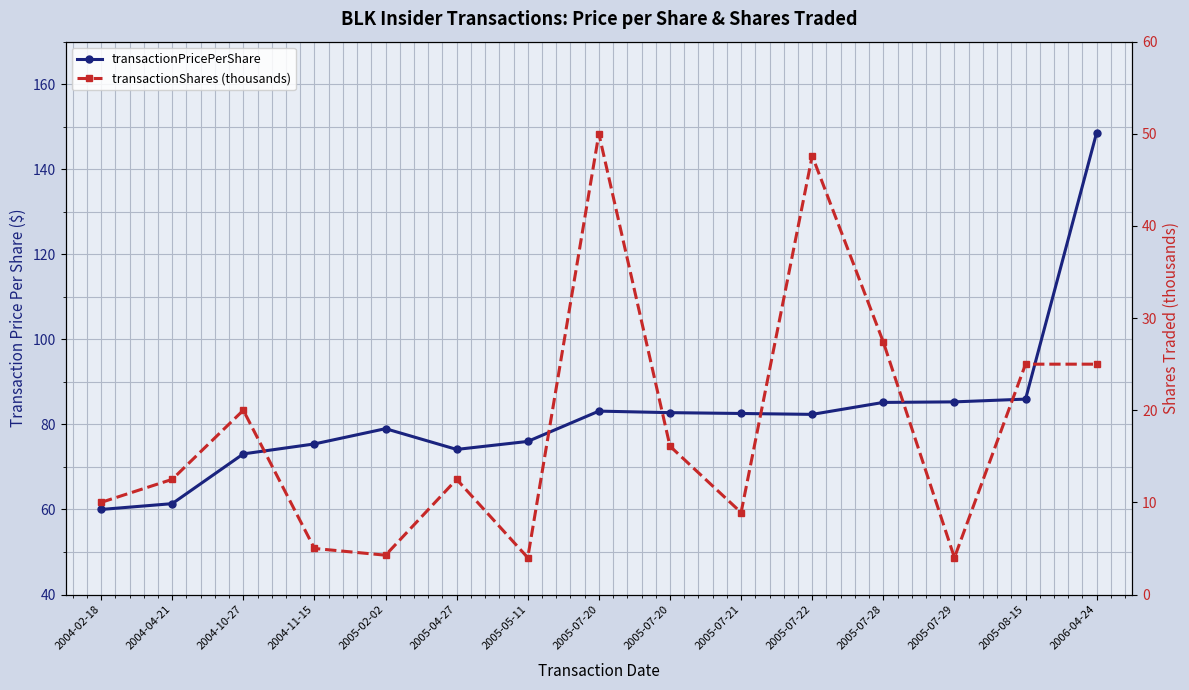

Reading right to left, transcribe all the data shown in this chart.

transactionPricePerShare: 2006-04-24=148.6	2005-08-15=86.0	2005-07-29=85.3	2005-07-28=85.2	2005-07-22=82.4	2005-07-21=82.6	2005-07-20=82.8	2005-07-20=83.1	2005-05-11=76.0	2005-04-27=74.1	2005-02-02=79.0	2004-11-15=75.4	2004-10-27=73.1	2004-04-21=61.4	2004-02-18=60.0
transactionShares (thousands): 2006-04-24=25.0	2005-08-15=25.0	2005-07-29=4.0	2005-07-28=27.4	2005-07-22=47.6	2005-07-21=8.9	2005-07-20=16.1	2005-07-20=50.0	2005-05-11=4.0	2005-04-27=12.5	2005-02-02=4.3	2004-11-15=5.0	2004-10-27=20.0	2004-04-21=12.5	2004-02-18=10.0